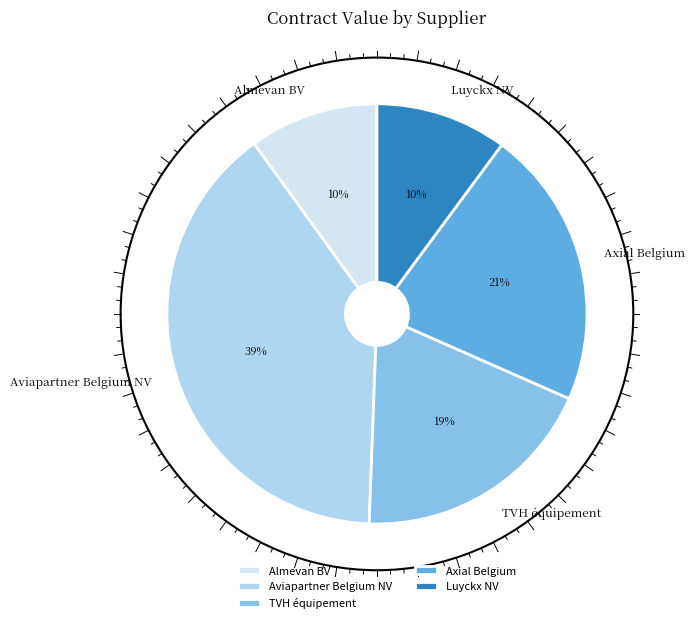

How many segments does this pie chart have?

5